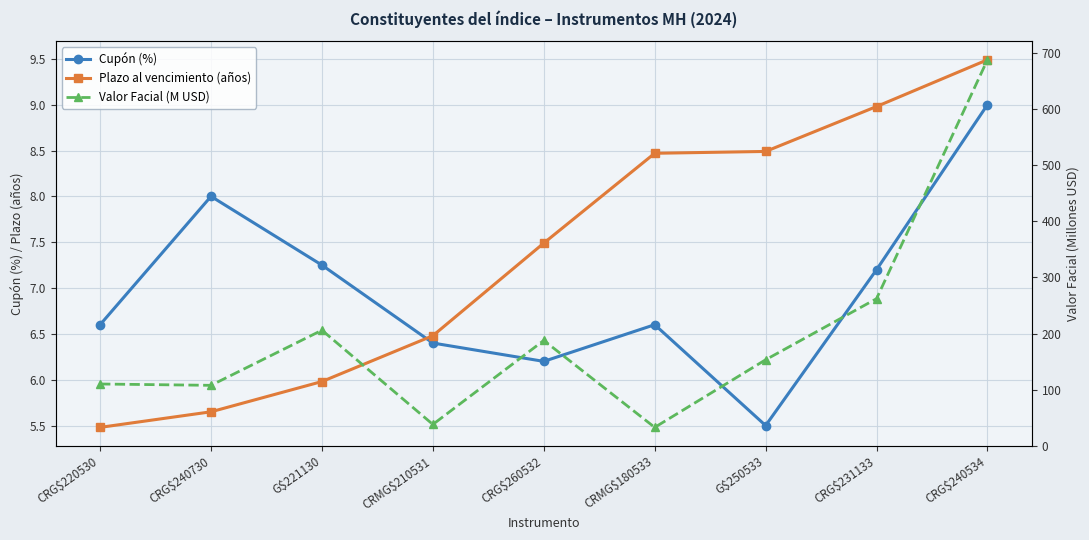

Where is the first local maximum for Cupón (%)?

CRG$240730